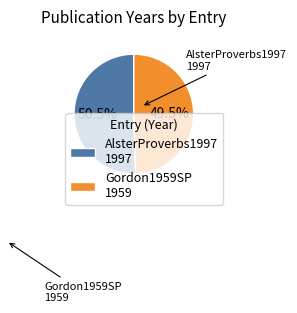

Is Gordon1959SP the majority of the pie?

No